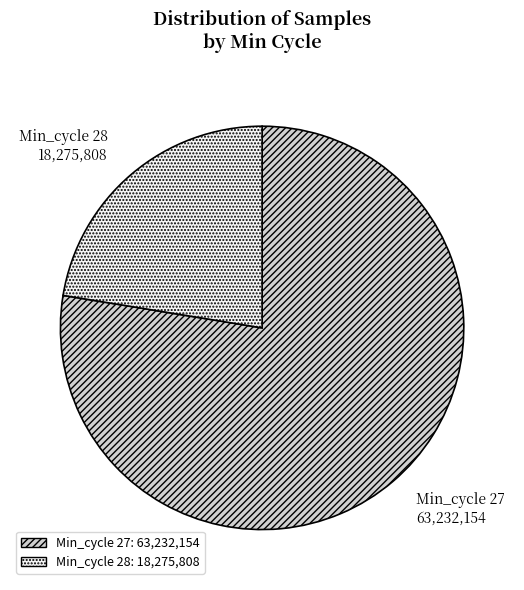

How many segments does this pie chart have?

2